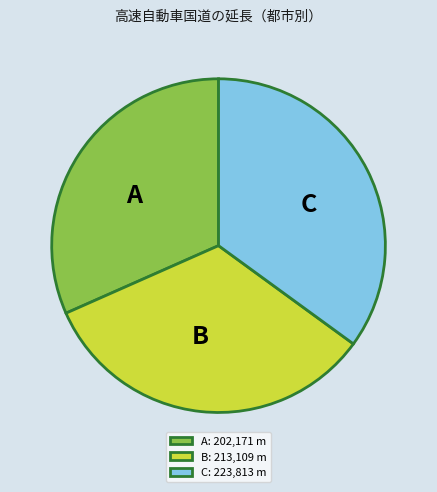

The A slice represents 32% of the pie. True or false?

True